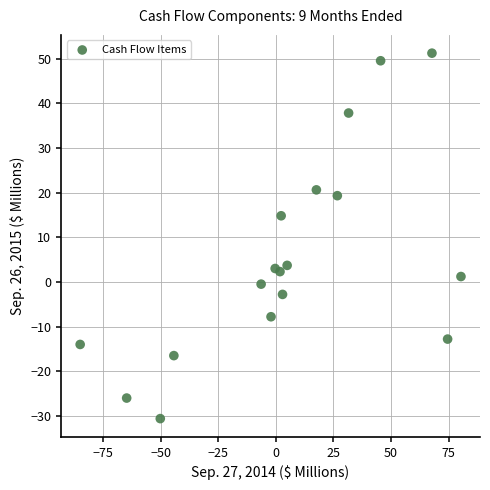

What Y value in the scatter plot is closest to 10?

14.8